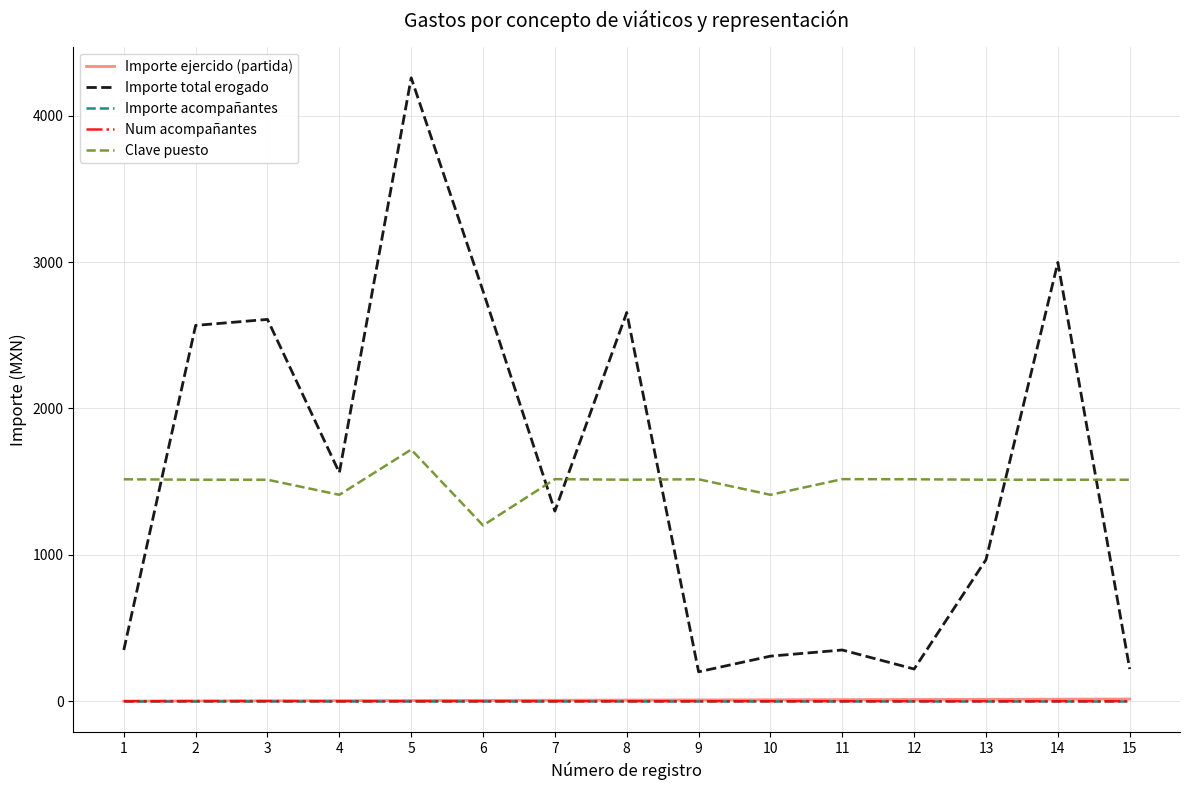

How many intersections are there between Clave puesto and Importe total erogado?

6